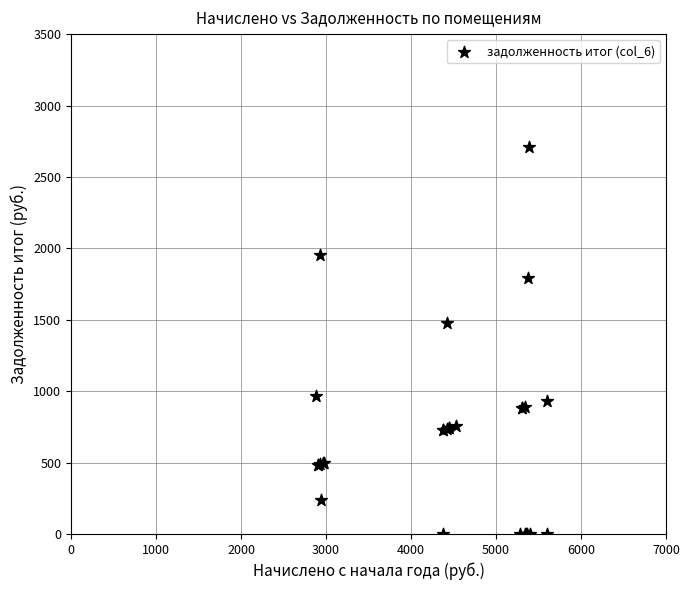

What Y value in the scatter plot is closest to 1353?

1475.5